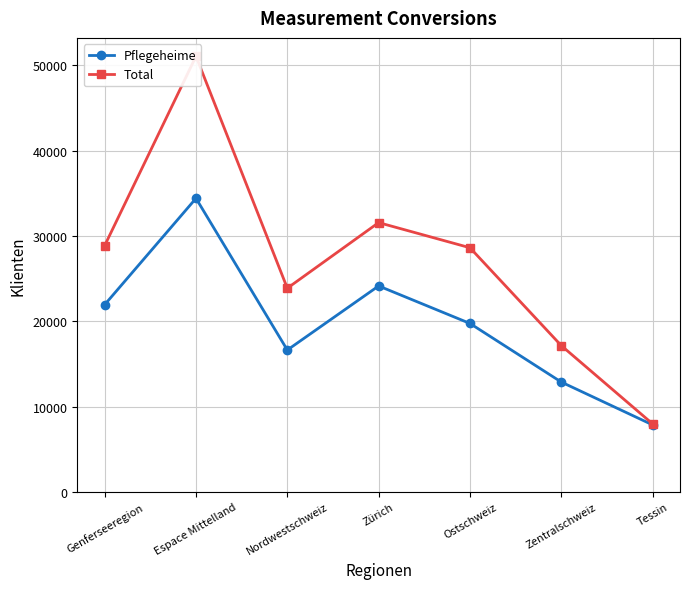

What is the label of the 2nd point from the left?

Espace Mittelland